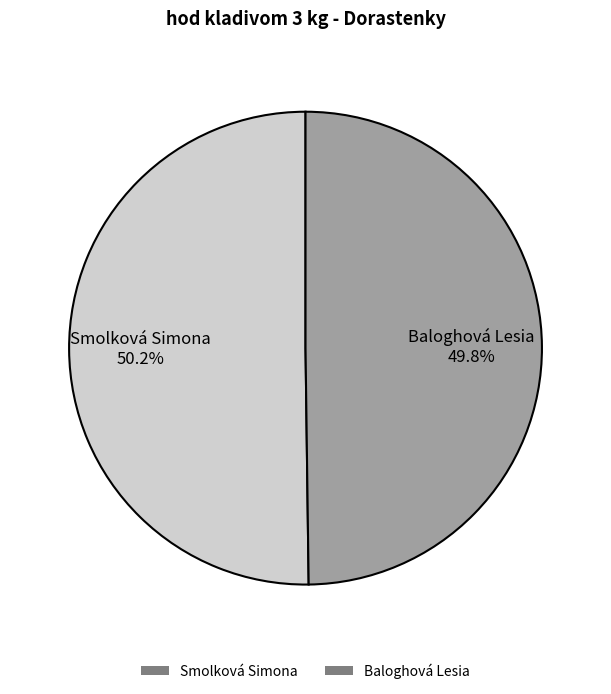

Is there a majority slice in this chart?

Yes